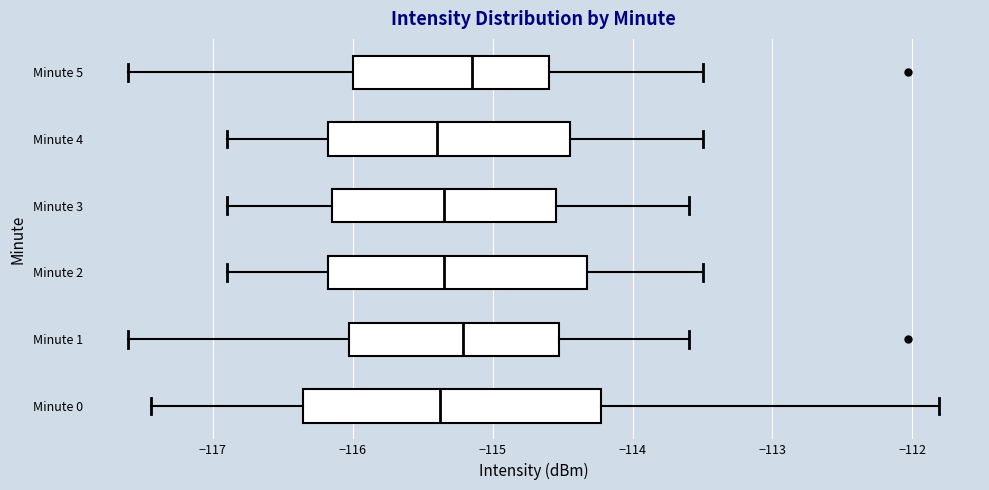

Where does the right whisker of the box for Minute 4 end on the x-axis? The values are not printed on the chart, so give them approximately, as read against the axis.

-113.5